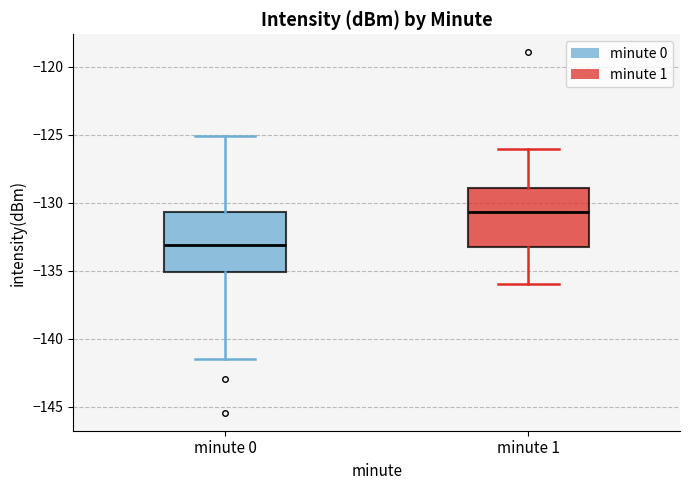

Where is the upper edge of the box for minute 1 on the y-axis? The values are not printed on the chart, so give them approximately, as read against the axis.

-129.0